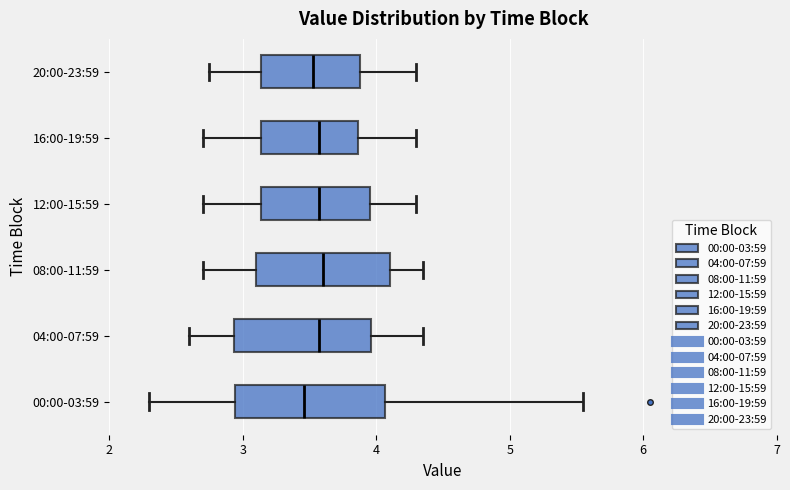

Reading bottom to top, transcribe this box plot: for each box, give where its median line is, the range the box spans, and where its two whiskers end, as read against the x-axis. The values are not printed on the chart, so give them approximately, as read against the axis.

00:00-03:59: median 3.5, box 2.9 to 4.1, whiskers 2.3 to 5.6
04:00-07:59: median 3.6, box 2.9 to 4.0, whiskers 2.6 to 4.4
08:00-11:59: median 3.6, box 3.1 to 4.1, whiskers 2.7 to 4.4
12:00-15:59: median 3.6, box 3.1 to 4.0, whiskers 2.7 to 4.3
16:00-19:59: median 3.6, box 3.1 to 3.9, whiskers 2.7 to 4.3
20:00-23:59: median 3.5, box 3.1 to 3.9, whiskers 2.8 to 4.3